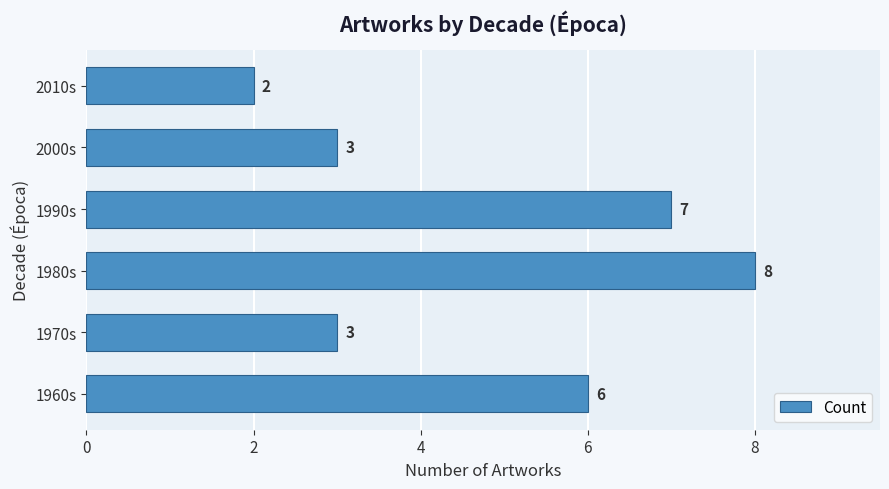

What is the difference between the second highest and second lowest values?

4